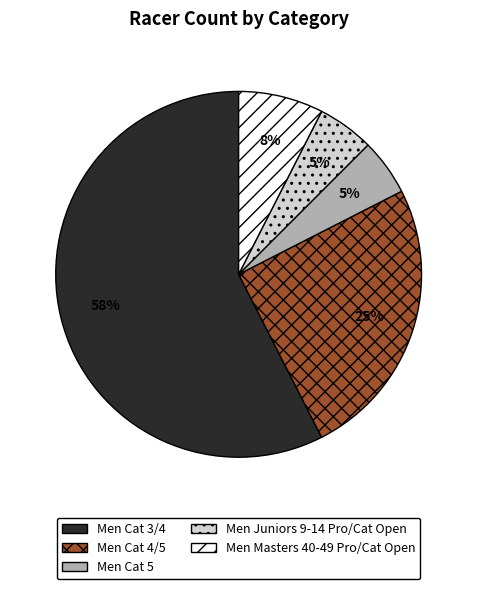

How many slices are in this pie chart?

5